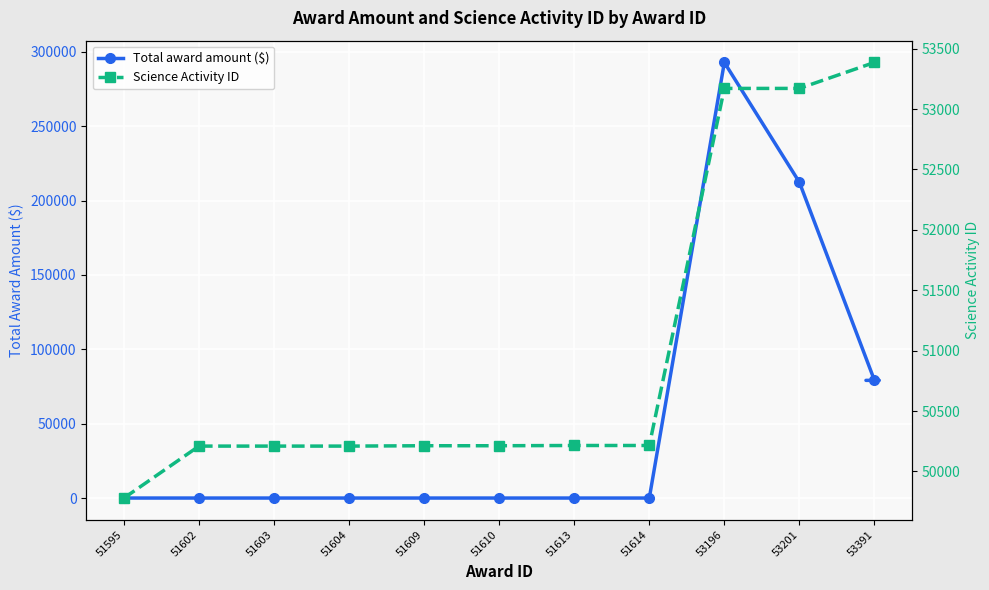

What is the average value of the Science Activity ID series?

50999